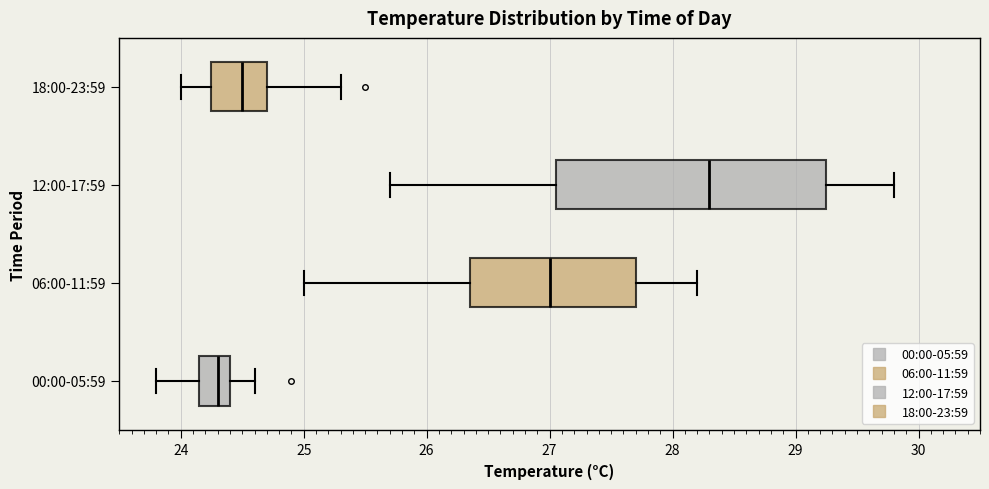

Reading bottom to top, transcribe this box plot: for each box, give where its median line is, the range the box spans, and where its two whiskers end, as read against the x-axis. The values are not printed on the chart, so give them approximately, as read against the axis.

00:00-05:59: median 24.3, box 24.2 to 24.4, whiskers 23.8 to 24.6
06:00-11:59: median 27.0, box 26.4 to 27.7, whiskers 25.0 to 28.2
12:00-17:59: median 28.3, box 27.1 to 29.3, whiskers 25.7 to 29.8
18:00-23:59: median 24.5, box 24.3 to 24.7, whiskers 24.0 to 25.3